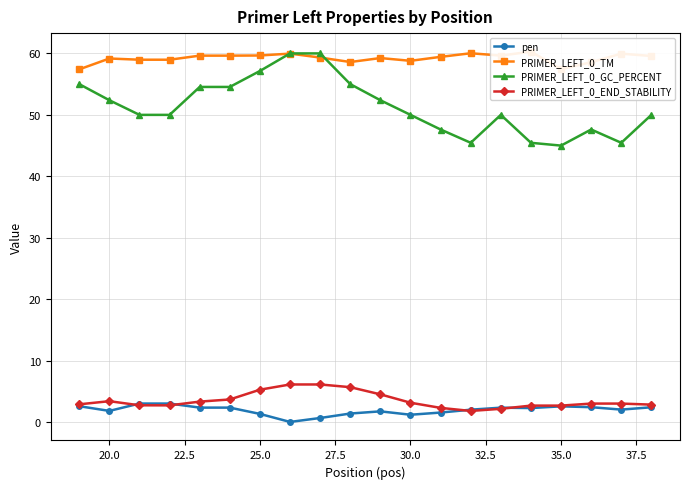

True or false: PRIMER_LEFT_0_GC_PERCENT and pen intersect in this chart.

False